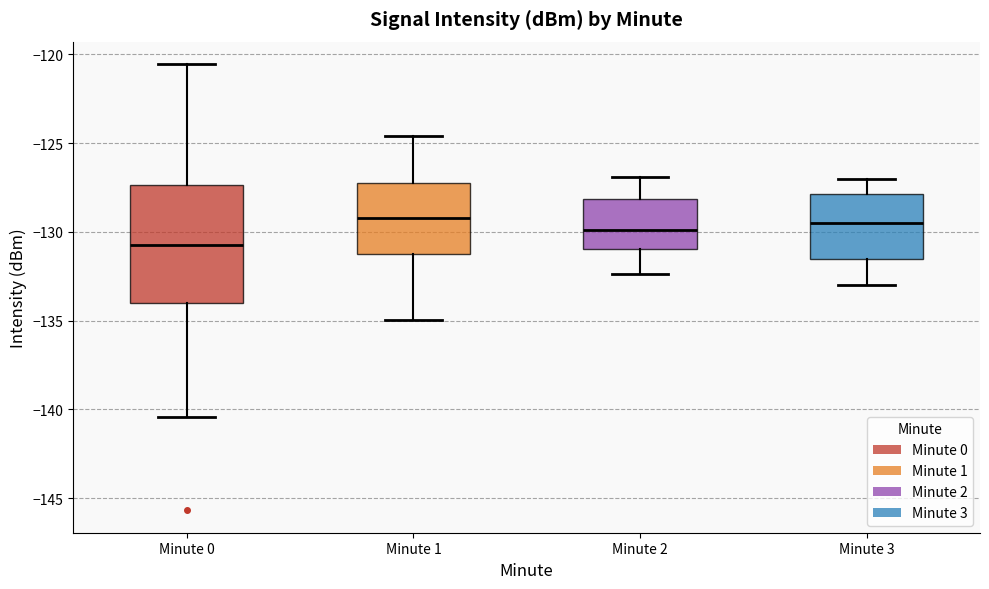

Which box's median line is the lowest?

Minute 0